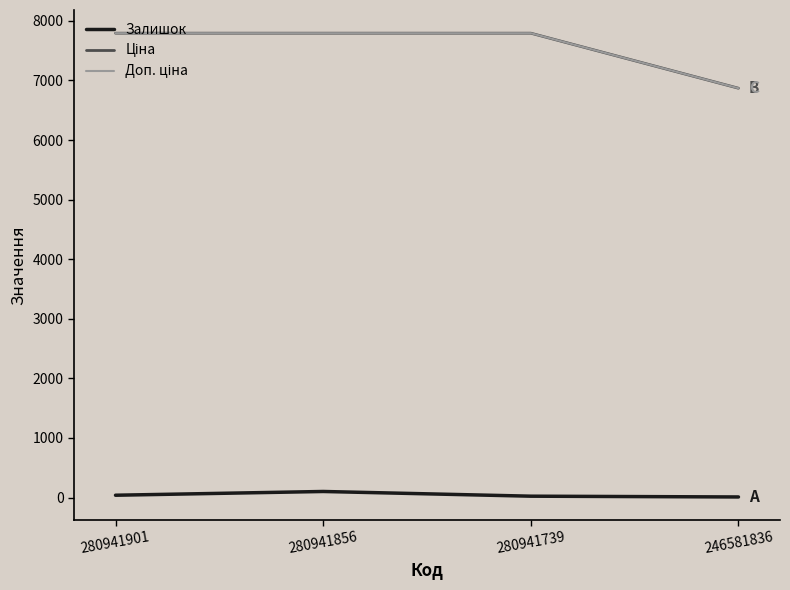

Does the chart display data point markers on the line(s)?

No